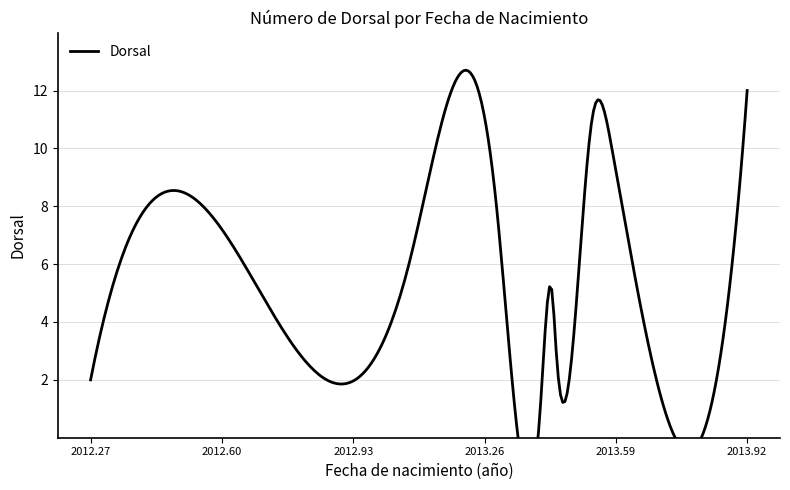

What is the value of the 2nd point from the left?

2